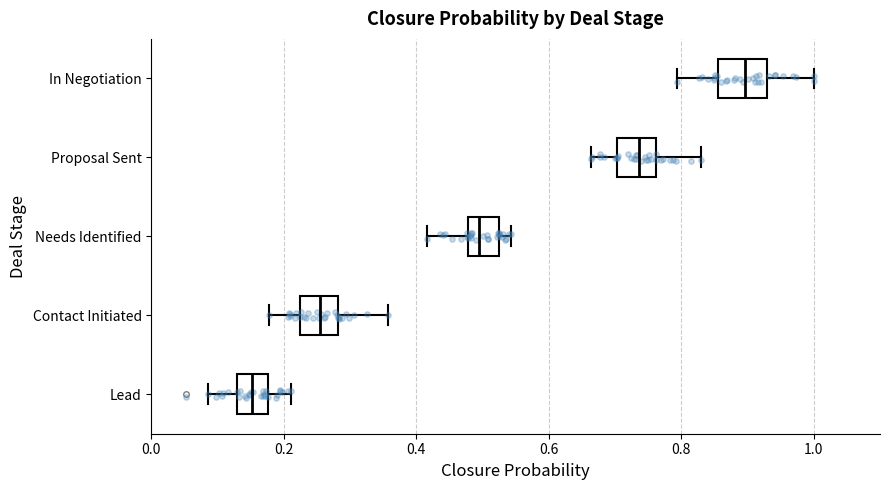

Reading bottom to top, read every box against the x-axis: the position of its median line, the range the box covers, and the ends of its whiskers. The values are not printed on the chart, so give them approximately, as read against the axis.

Lead: median 0.16, box 0.12 to 0.18, whiskers 0.08 to 0.22
Contact Initiated: median 0.26, box 0.22 to 0.28, whiskers 0.18 to 0.36
Needs Identified: median 0.50, box 0.48 to 0.52, whiskers 0.42 to 0.54
Proposal Sent: median 0.74, box 0.70 to 0.76, whiskers 0.66 to 0.84
In Negotiation: median 0.90, box 0.86 to 0.92, whiskers 0.80 to 1.00